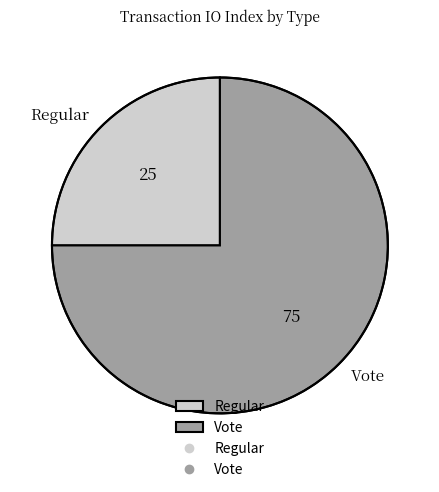

True or false: Vote accounts for 85% of the total.

False